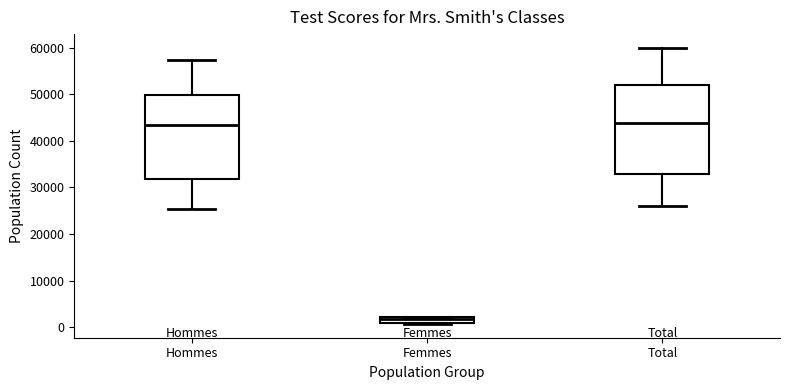

Where does the lower whisker of the box for Hommes end on the y-axis? The values are not printed on the chart, so give them approximately, as read against the axis.

25000